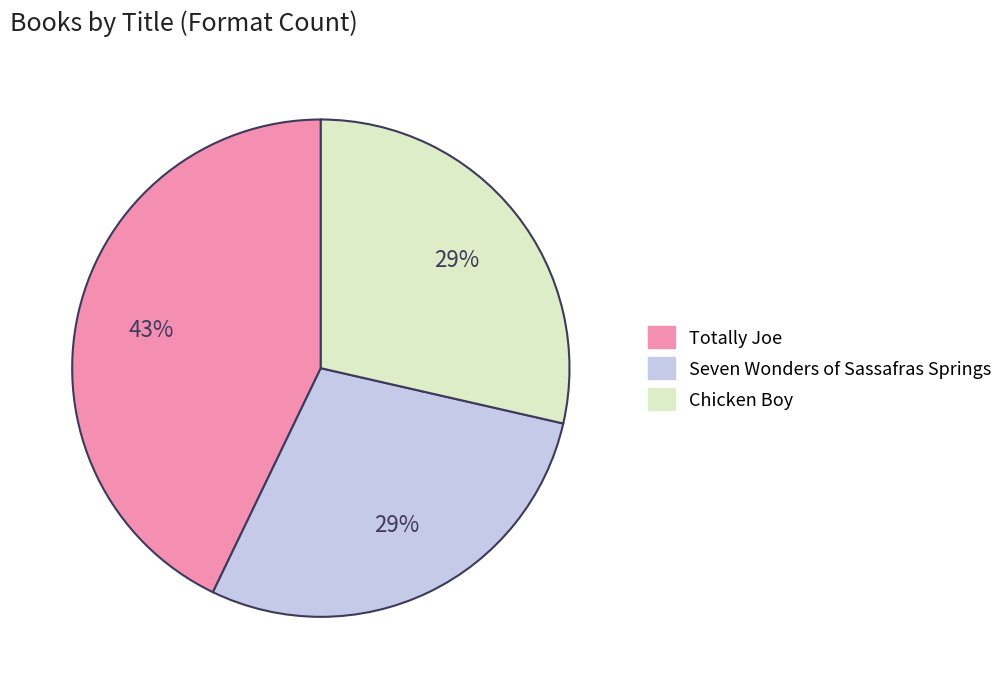

Which category has the biggest portion of the pie?

Totally Joe